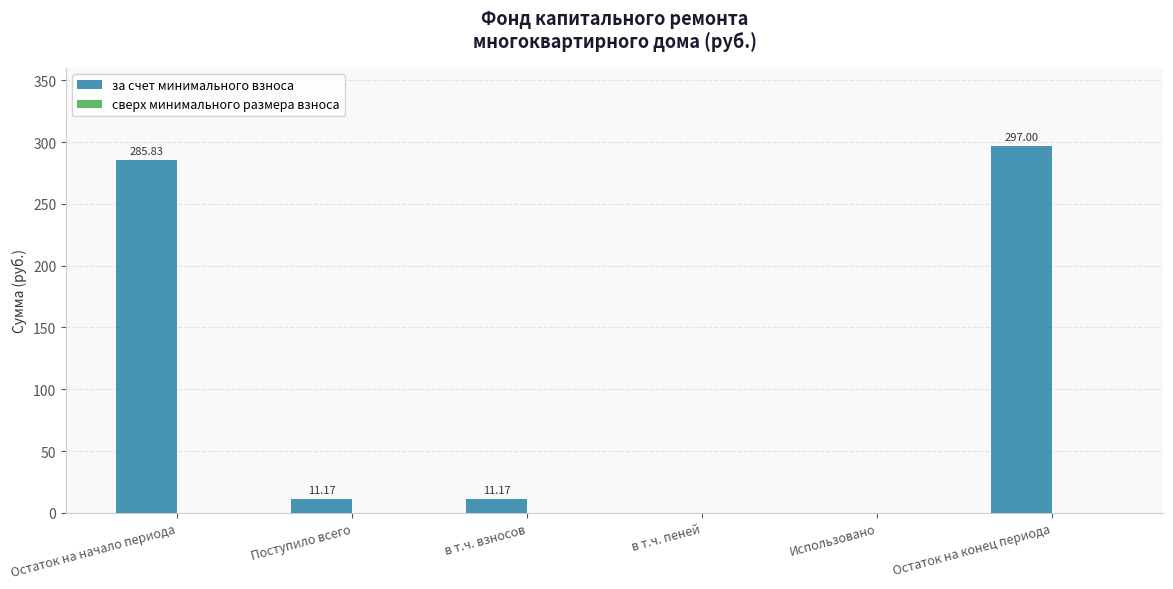

What is the change in value from Остаток на начало периода to Использовано?

-285.8